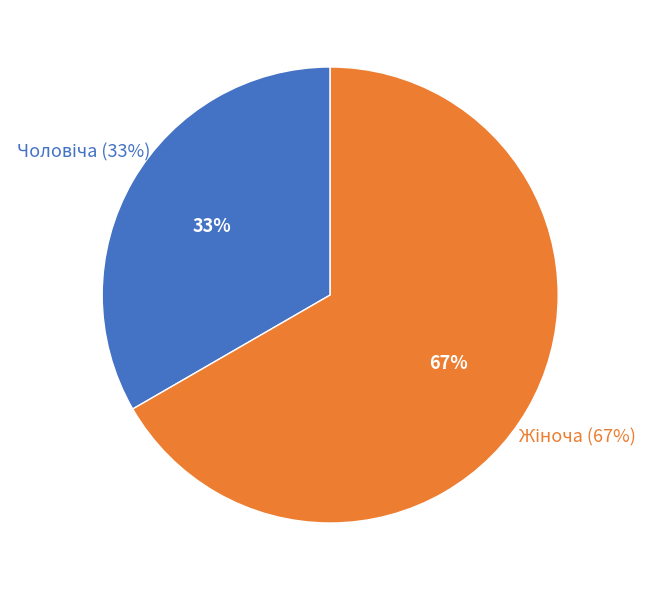

The Жіноча slice represents 79% of the pie. True or false?

False